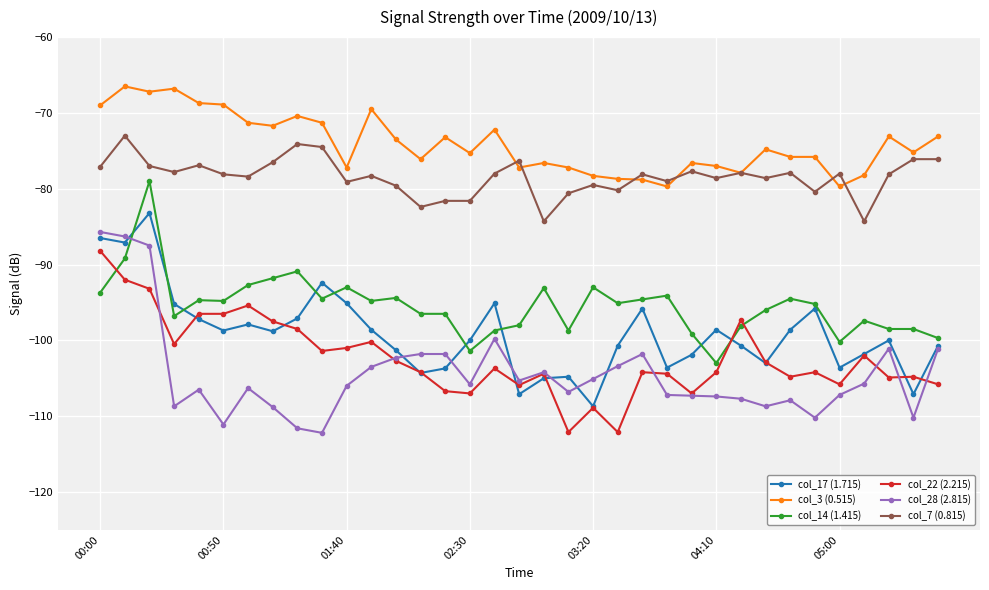

What is the average value of the col_22 (2.215) series?

-102.3